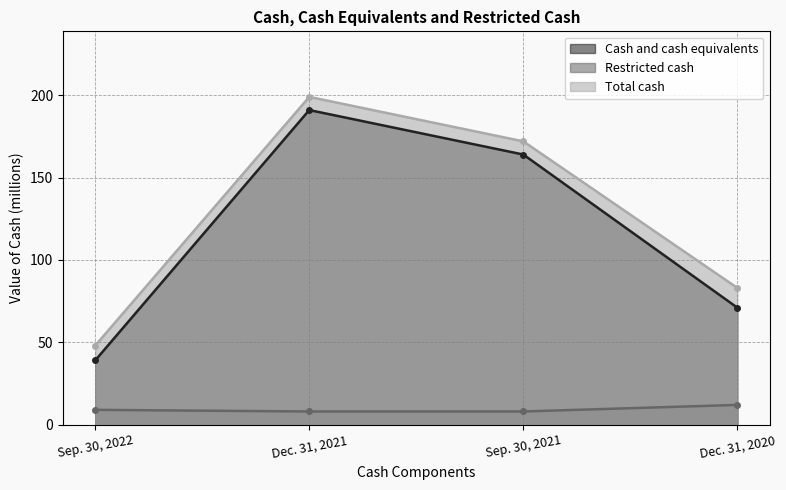

Count the number of categories in the chart.

4